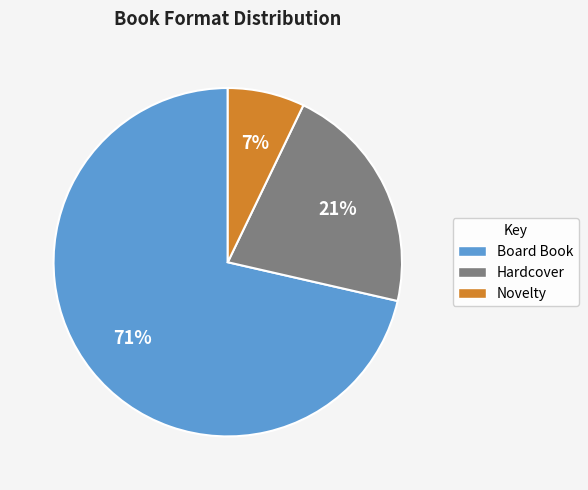

Is it true that Hardcover is 14% of the pie?

False